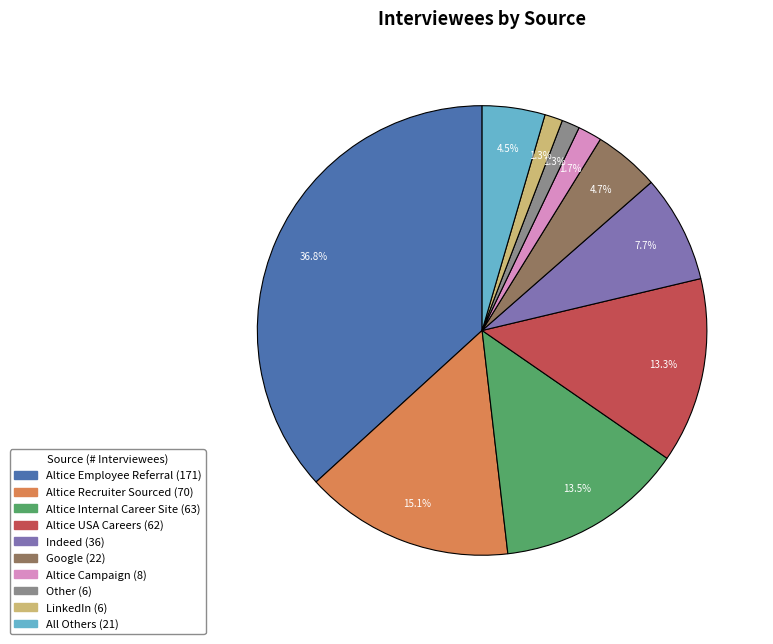

Is there a majority slice in this chart?

No